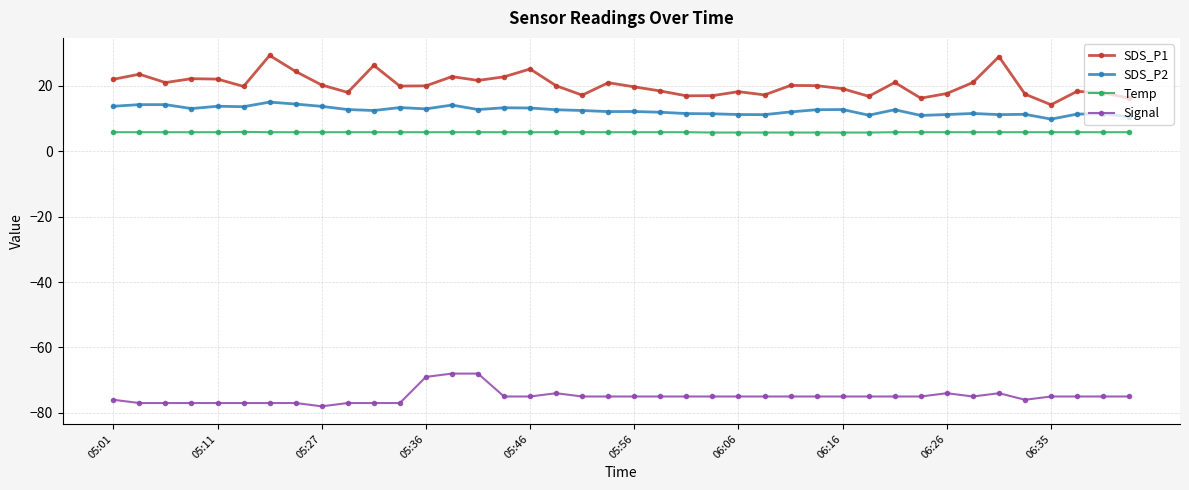

True or false: SDS_P1 and SDS_P2 cross at least once.

False